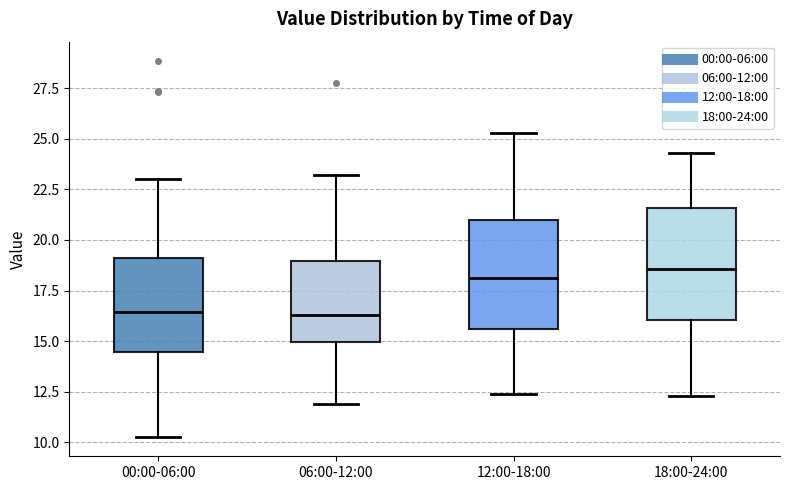

Reading left to right, transcribe this box plot: for each box, give where its median line is, the range the box spans, and where its two whiskers end, as read against the y-axis. The values are not printed on the chart, so give them approximately, as read against the axis.

00:00-06:00: median 16.5, box 14.5 to 19.0, whiskers 10.0 to 23.0
06:00-12:00: median 16.5, box 15.0 to 19.0, whiskers 12.0 to 23.0
12:00-18:00: median 18.0, box 15.5 to 21.0, whiskers 12.5 to 25.5
18:00-24:00: median 18.5, box 16.0 to 21.5, whiskers 12.5 to 24.5